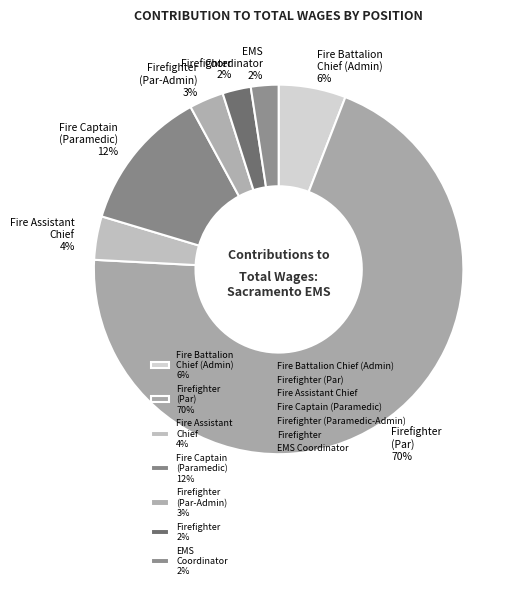

Which category has the biggest portion of the pie?

Firefighter (Par) 70%